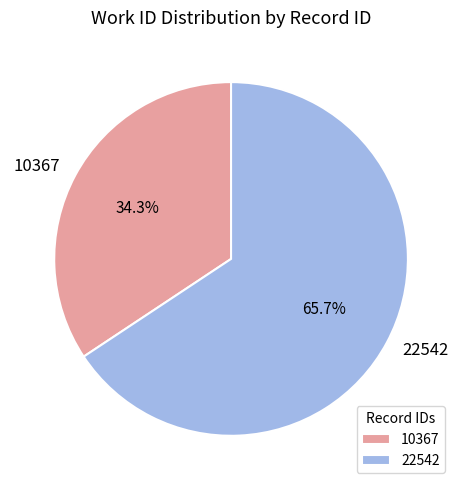

To the nearest percent, what is the average slice percentage?

50%